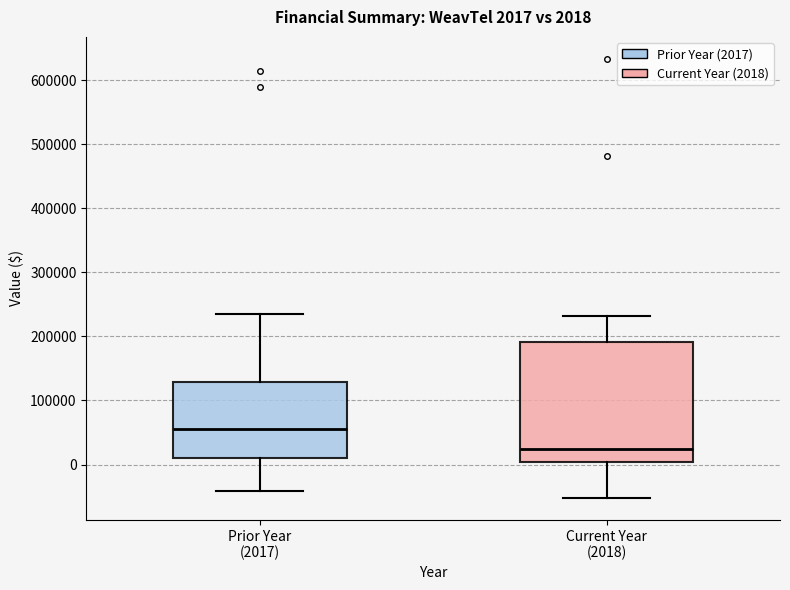

Which box's median line is the highest?

Prior Year (2017)